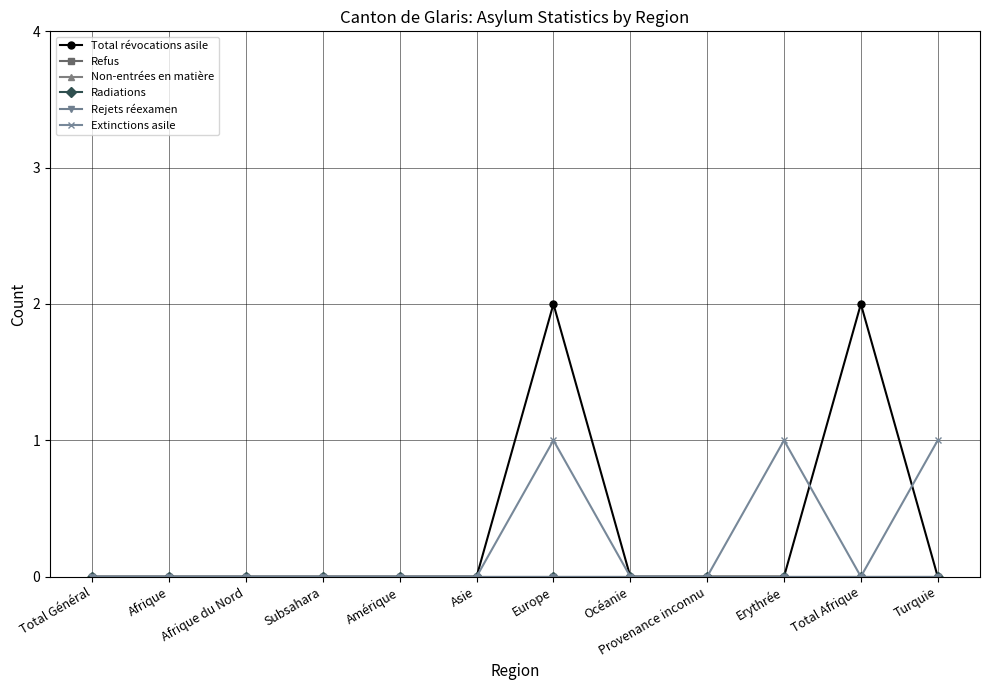

Is this an area chart (filled region under the line)?

No